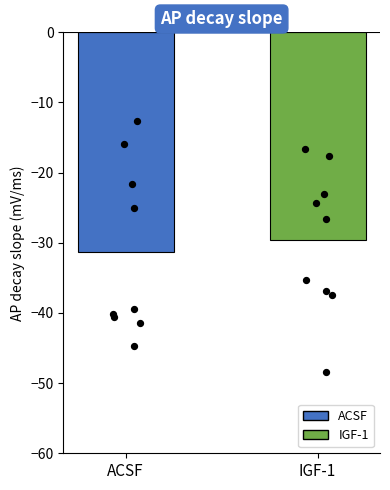

Is the value of ACSF at 3 greater than the value of IGF-1 at 4?

No